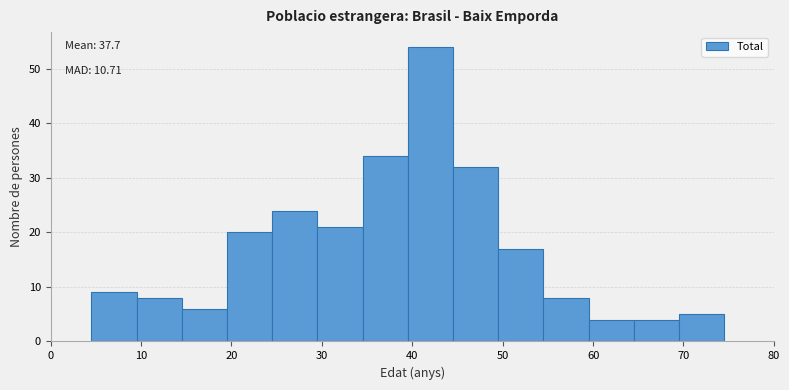

Over which range of the x-axis is the bar tallest?

39.5 to 44.5